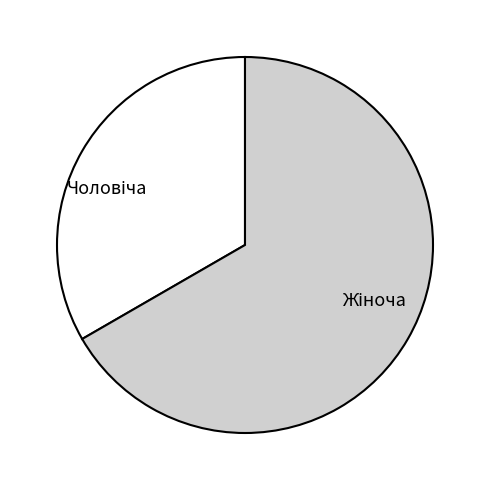

Is there a majority slice in this chart?

Yes